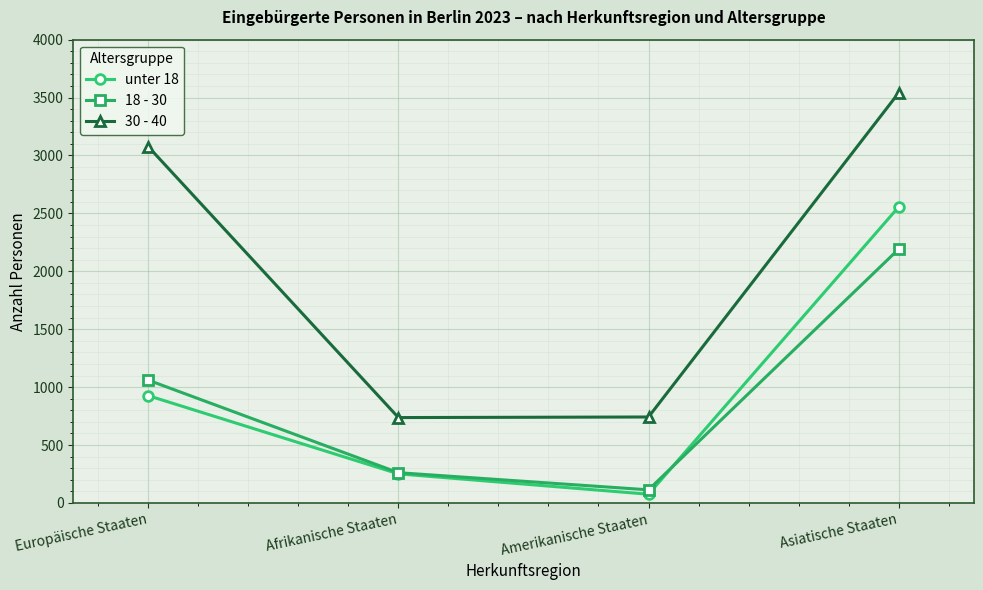

Which series ends up on top after the final intersection of unter 18 and 18 - 30?

unter 18